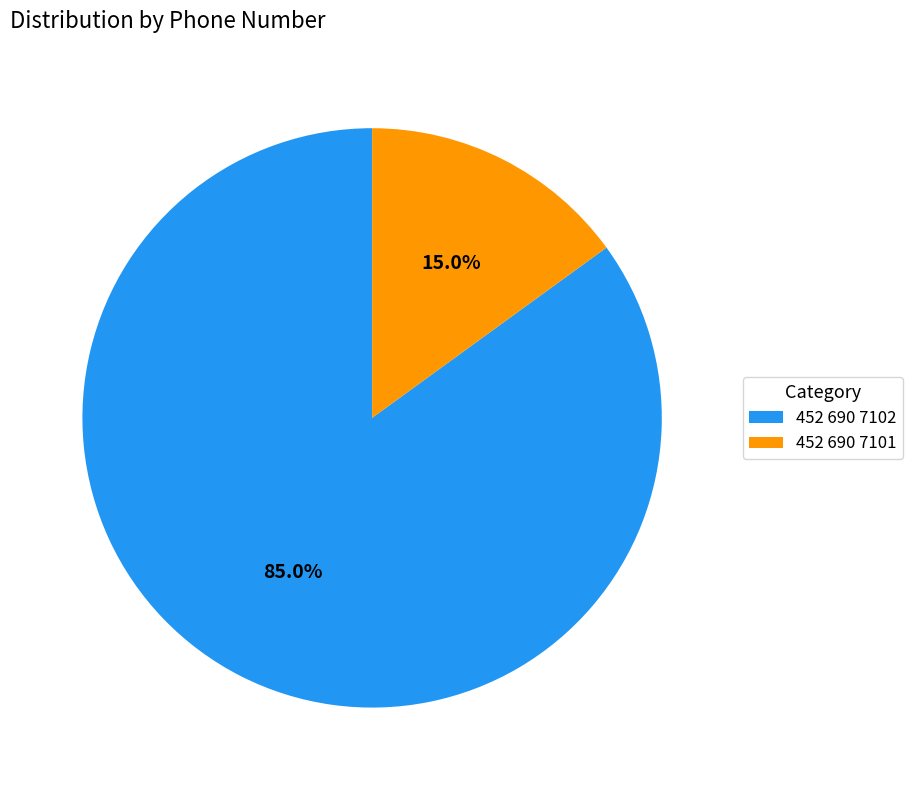

Does 452 690 7102 account for over 50% of the chart?

Yes